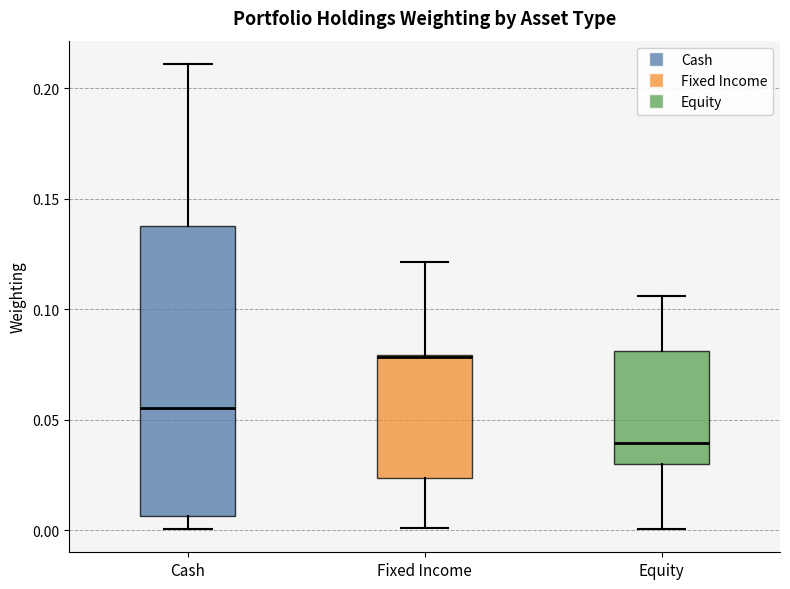

Reading left to right, transcribe this box plot: for each box, give where its median line is, the range the box spans, and where its two whiskers end, as read against the y-axis. The values are not printed on the chart, so give them approximately, as read against the axis.

Cash: median 0.055, box 0.005 to 0.135, whiskers 0.000 to 0.210
Fixed Income: median 0.080 (drawn on the box's upper edge), box 0.025 to 0.080, whiskers 0.000 to 0.120
Equity: median 0.040, box 0.030 to 0.080, whiskers 0.000 to 0.105